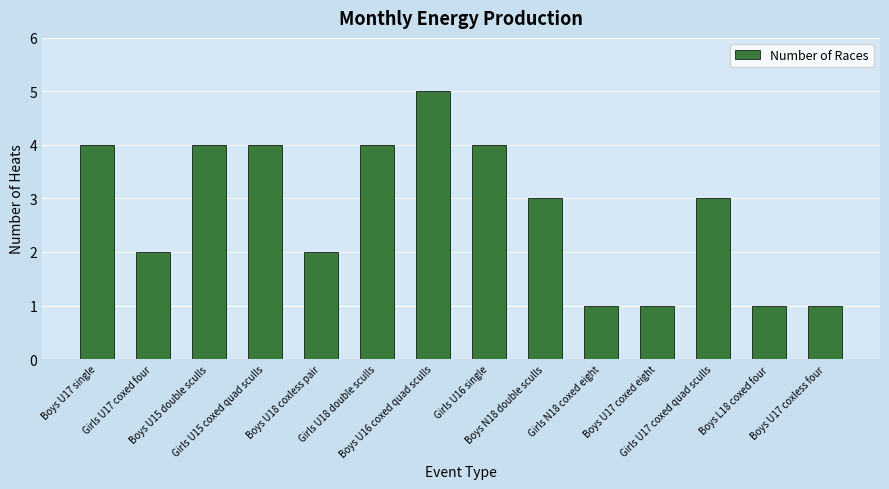

What position from the left is Girls N18 coxed eight?

10